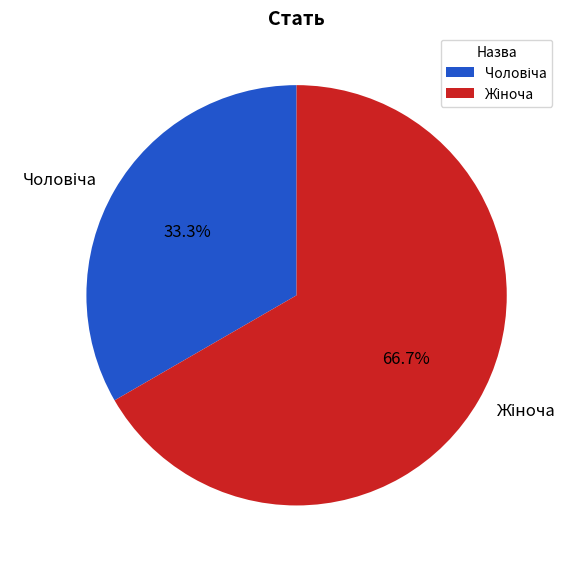

Is there a majority slice in this chart?

Yes